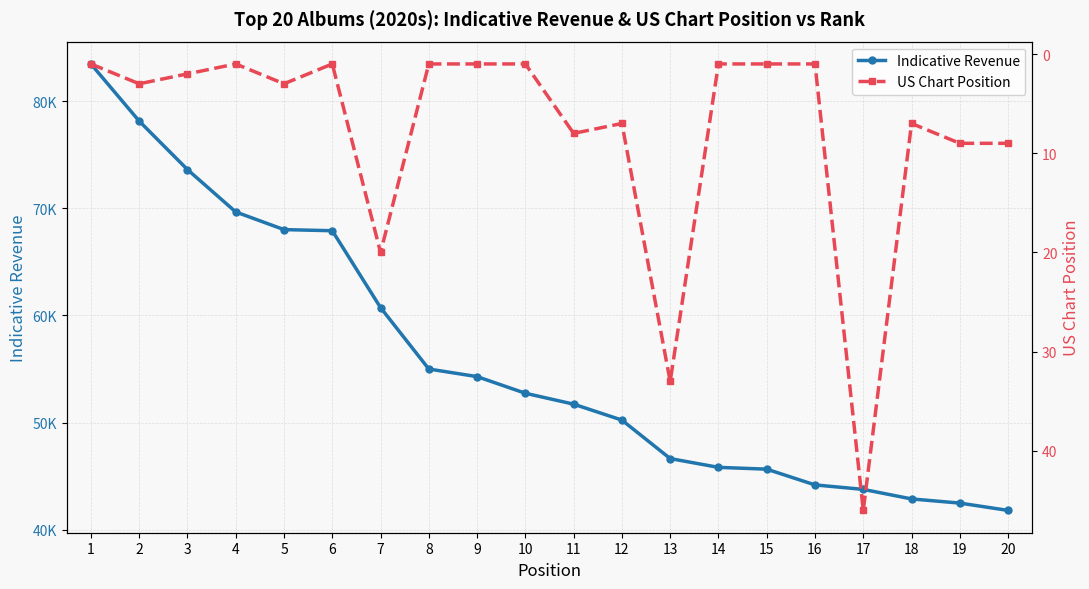

What is the value of the US Chart Position point at the 10th from the left?

1.0